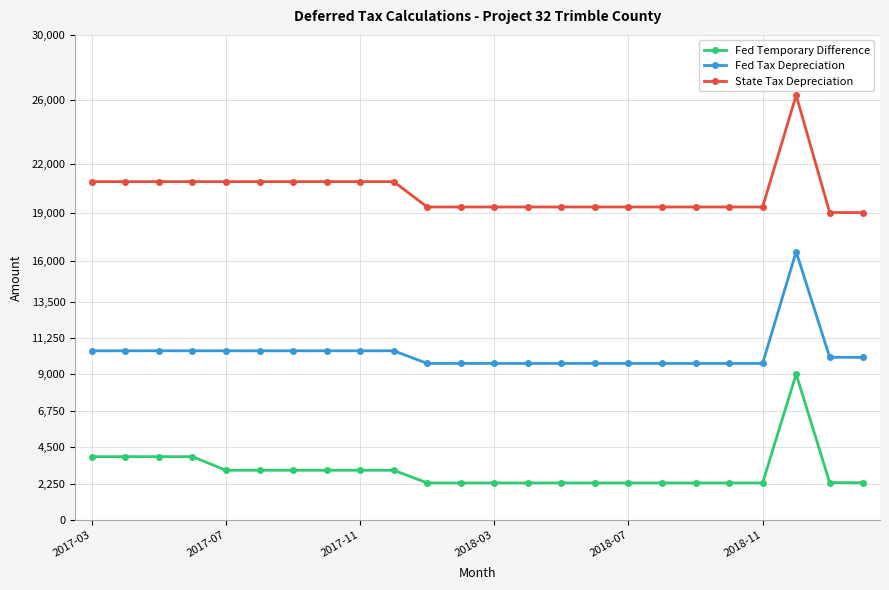

List the series in order of their peak value, lowest first.

Fed Temporary Difference, Fed Tax Depreciation, State Tax Depreciation